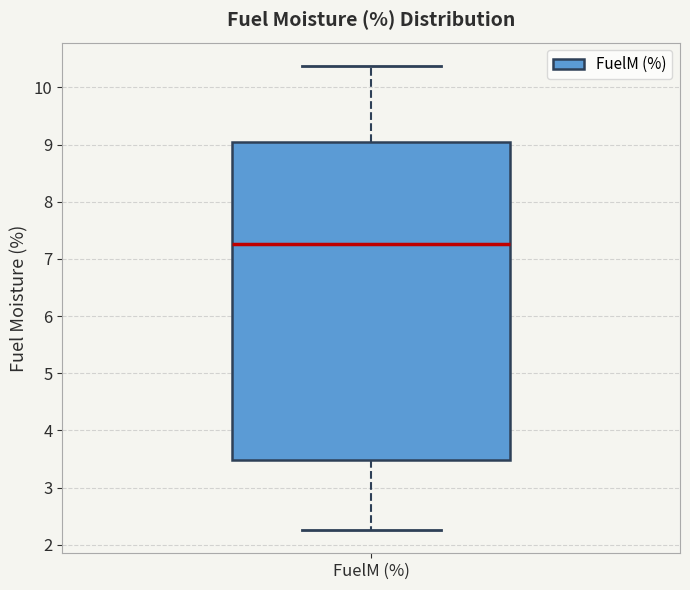

Where is the lower edge of the box for FuelM (%) on the y-axis? The values are not printed on the chart, so give them approximately, as read against the axis.

3.5